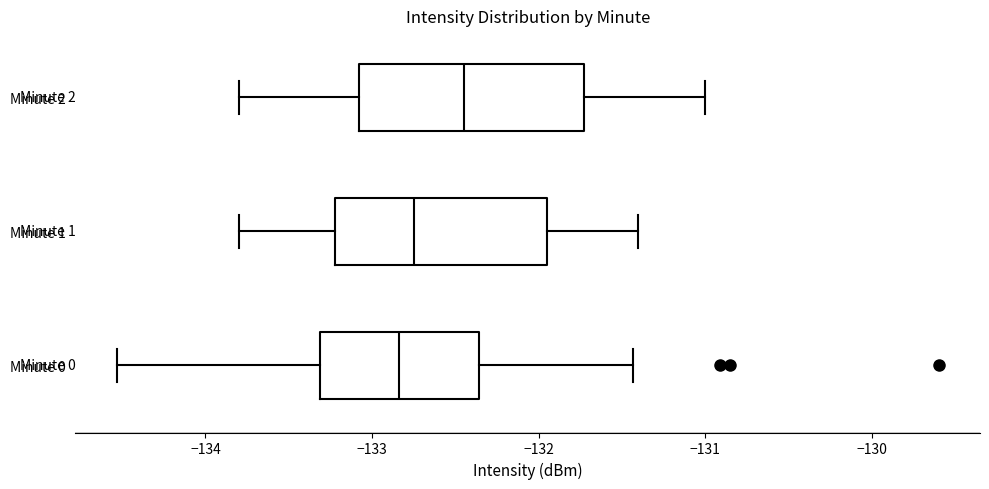

Reading bottom to top, transcribe this box plot: for each box, give where its median line is, the range the box spans, and where its two whiskers end, as read against the x-axis. The values are not printed on the chart, so give them approximately, as read against the axis.

Minute 0: median -132.8, box -133.3 to -132.4, whiskers -134.5 to -131.4
Minute 1: median -132.7, box -133.2 to -131.9, whiskers -133.8 to -131.4
Minute 2: median -132.4, box -133.1 to -131.7, whiskers -133.8 to -131.0